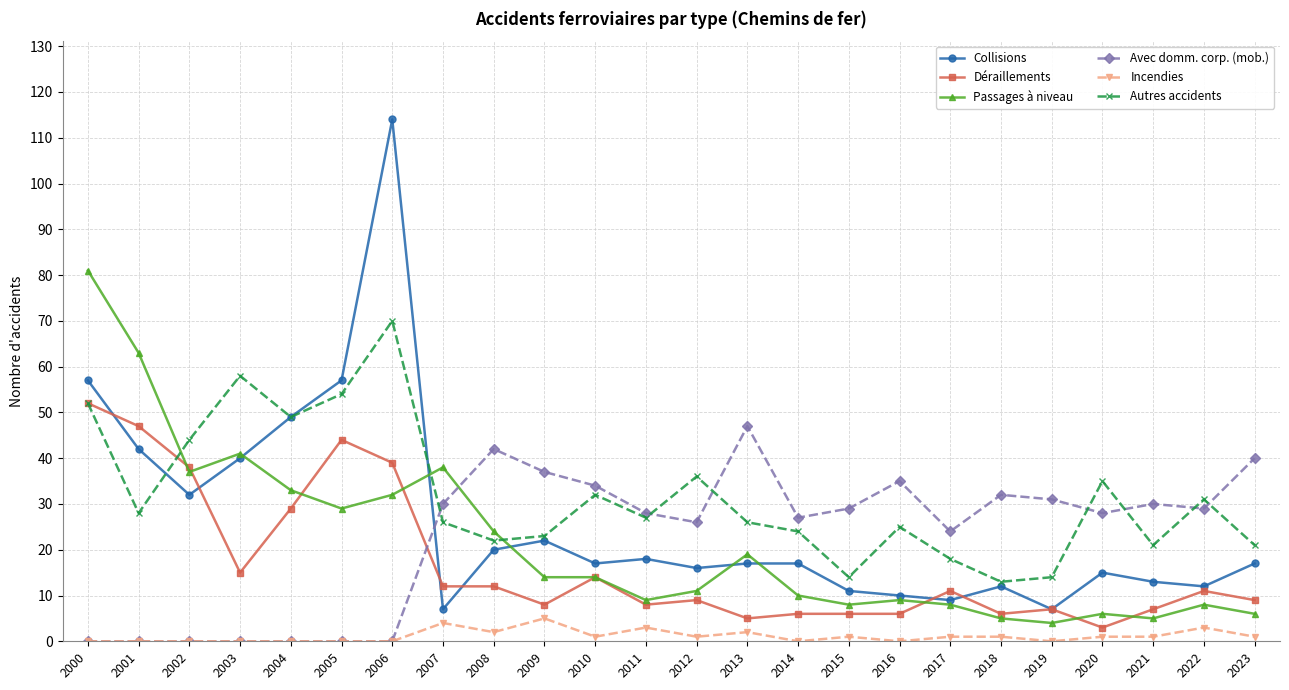

Which series changed the most between 2001 and 2023?

Passages à niveau